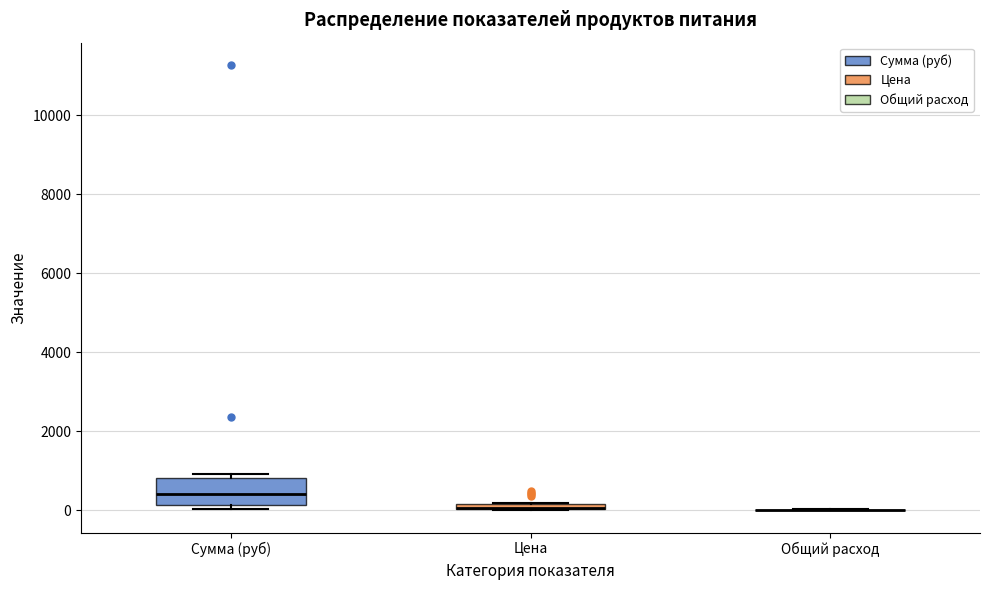

Which box is the tallest, from its lower edge to its upper edge?

Сумма (руб)